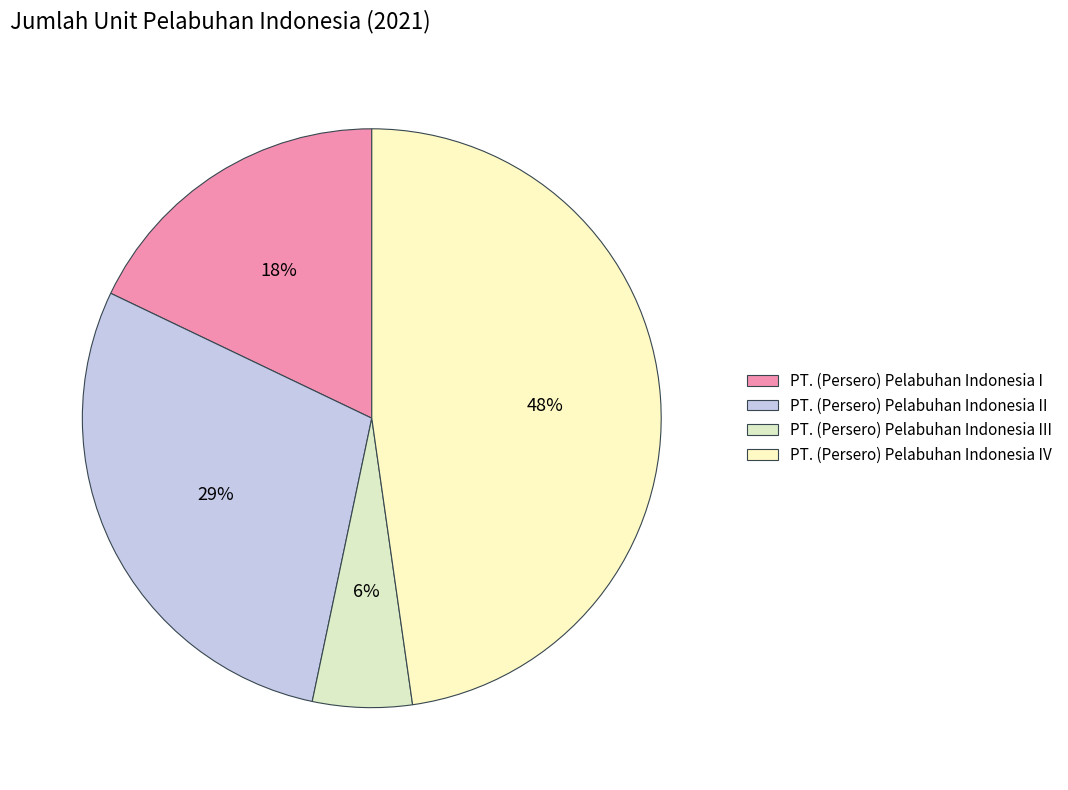

Does PT. (Persero) Pelabuhan Indonesia II account for over 50% of the chart?

No